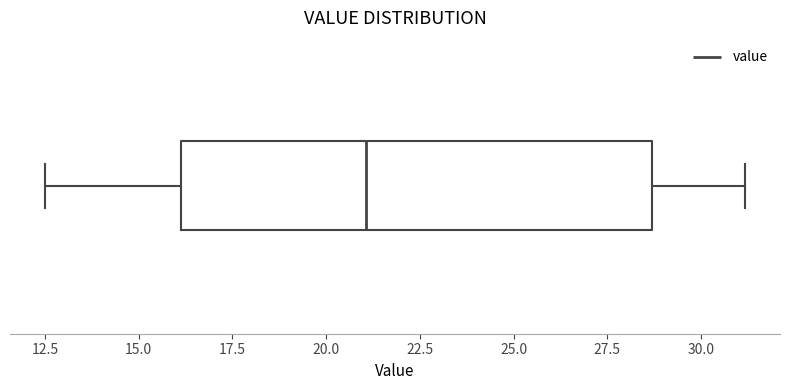

Read this box plot against the x-axis: the position of the median line, the range covered by the box, and the ends of both whiskers. The values are not printed on the chart, so give them approximately, as read against the axis.

median 21.0, box 16.0 to 28.5, whiskers 12.5 to 31.0